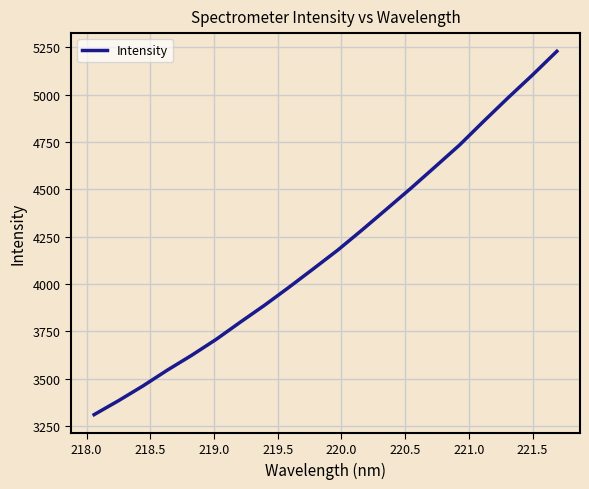

What is the greatest value displayed?

5228.6